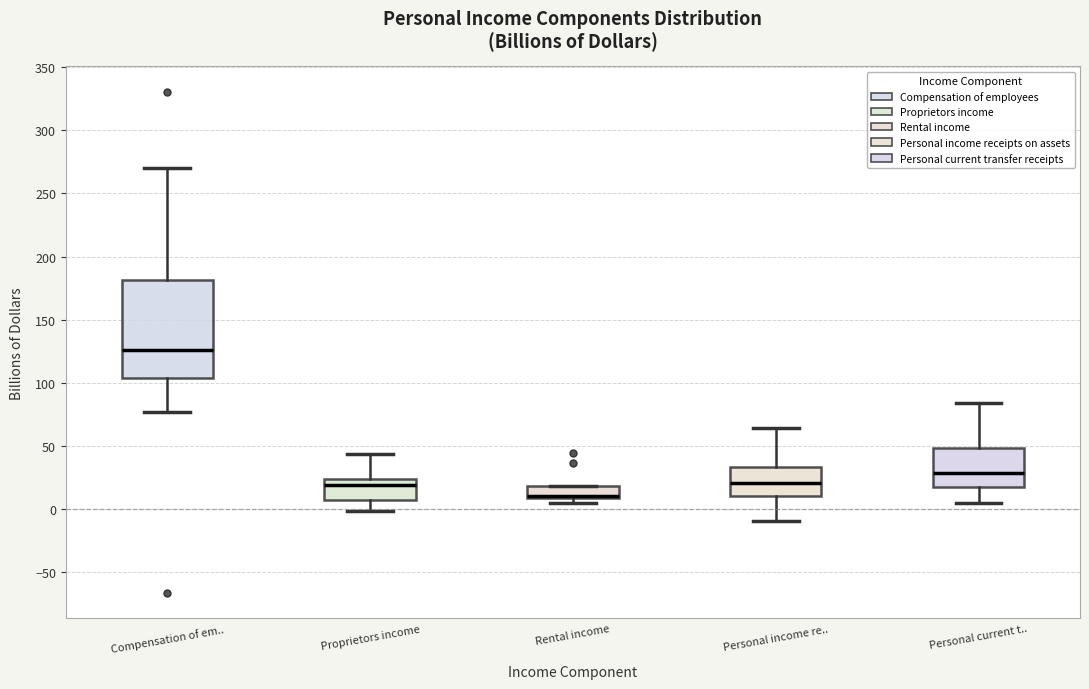

Comparing the boxes themselves (not the whiskers), which one is the tallest?

Compensation of em..